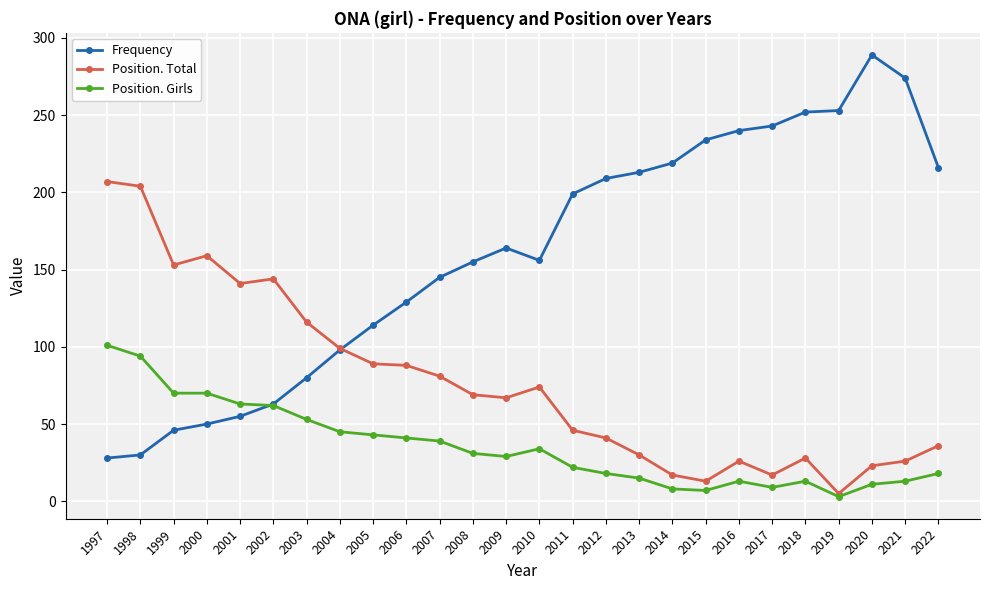

True or false: Position. Total has a value of 18 at 2007.

False